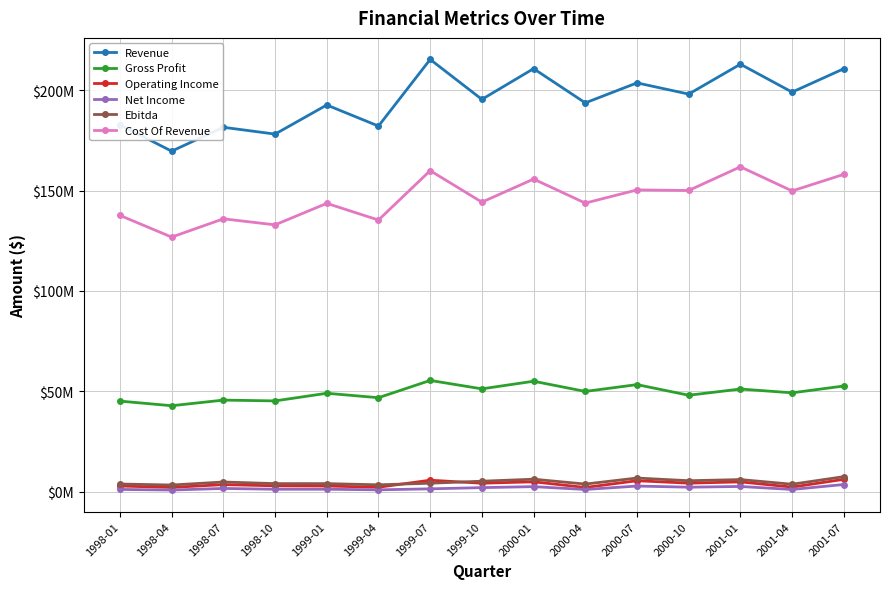

What is the maximum value shown in the chart?

215300000